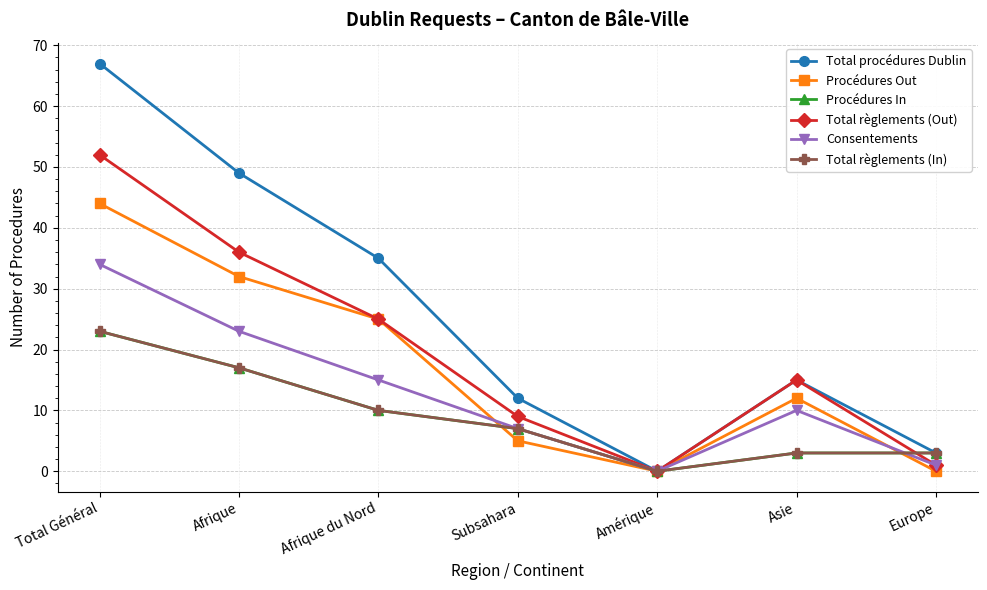

What is the label of the 6th point from the left?

Asie